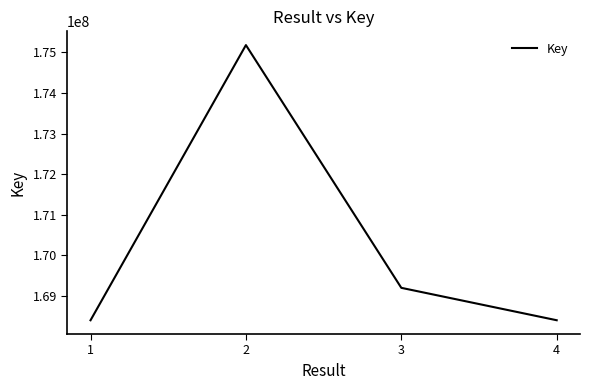

How many interior local peaks (higher than both neighbors) does the data have?

1